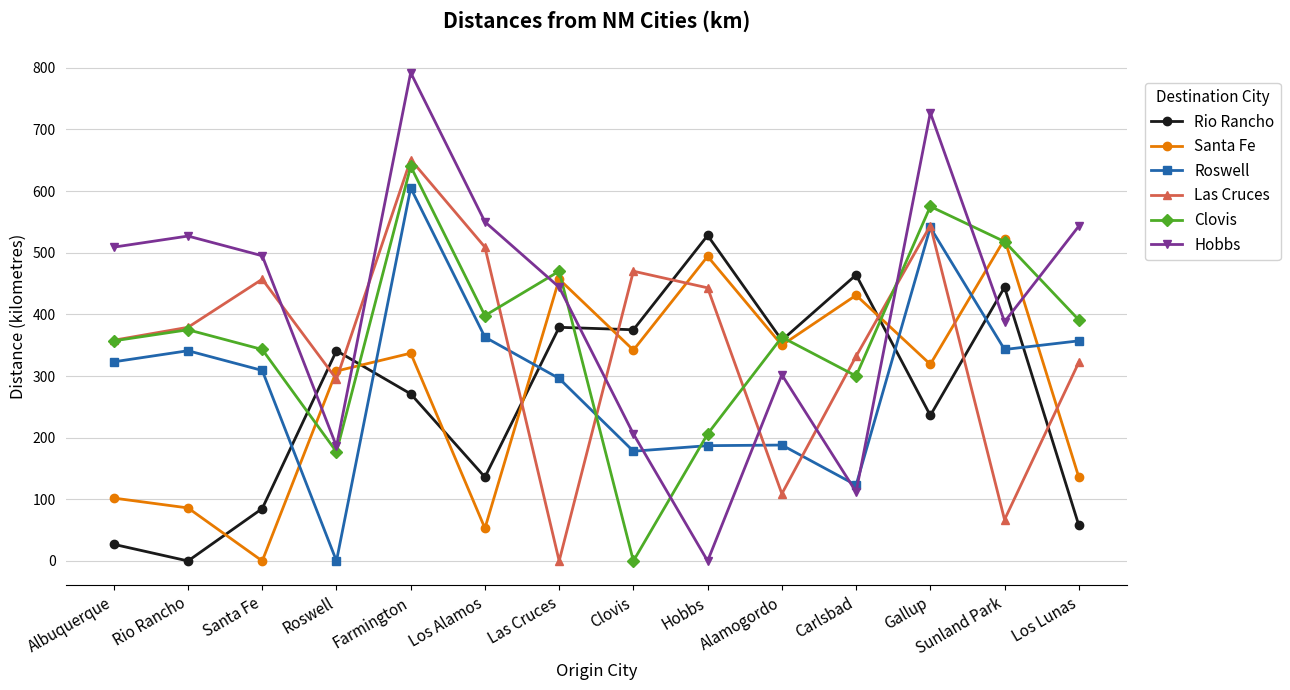

Which category has the lowest value in the Hobbs series?

Hobbs